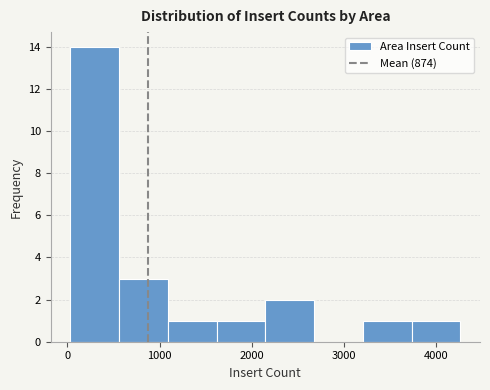

Which range on the x-axis has the tallest bar?

0 to 600